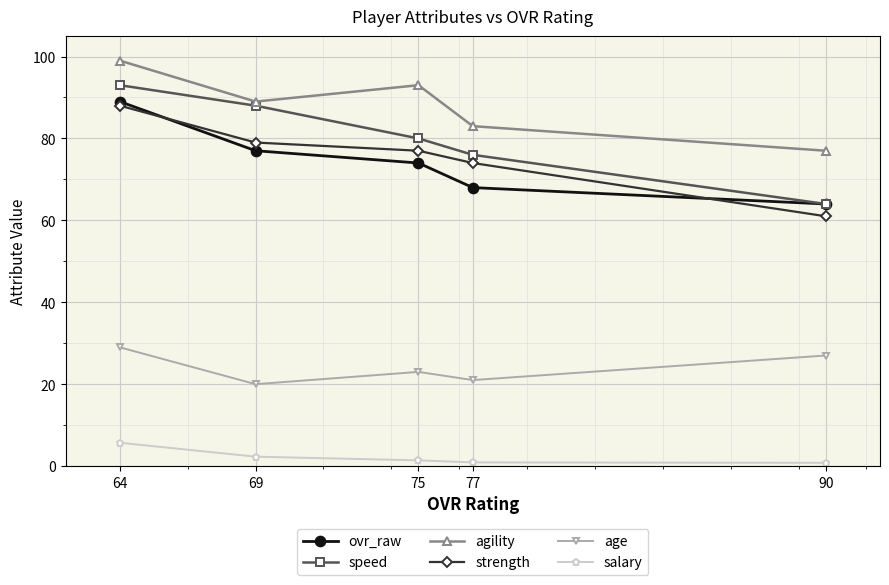

The speed series shows 88.0 at 69. True or false?

True